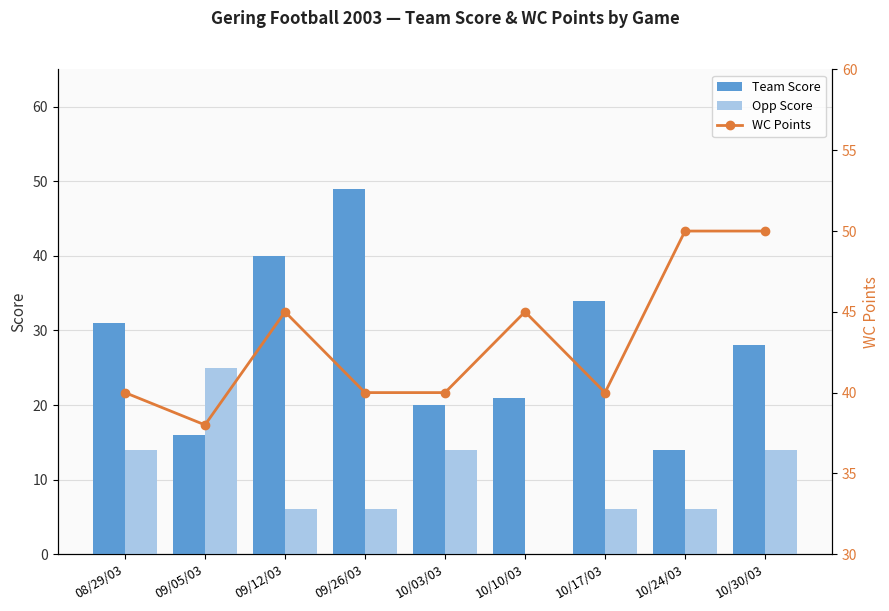

What is the average value of the Opp Score series?

10